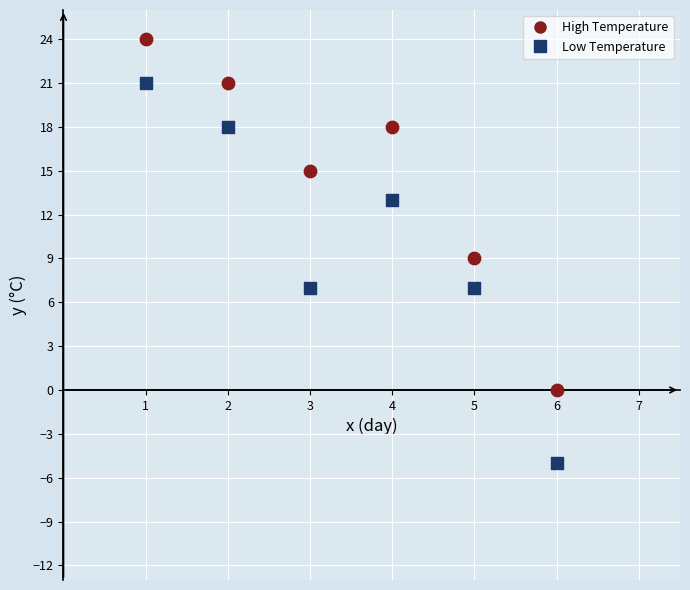

Across all data points, what is the range of Y values (max minus min)?

29